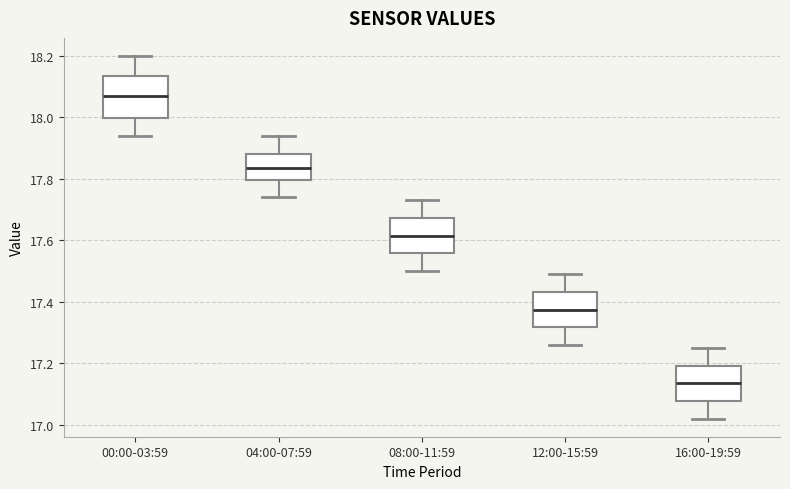

Which box is the tallest, from its lower edge to its upper edge?

00:00-03:59